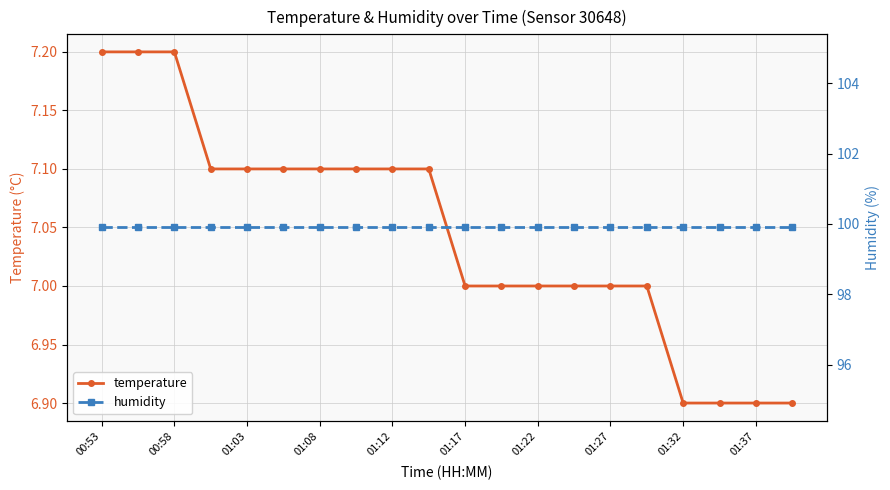

Is it true that temperature equals 6.9 at 01:32?

True